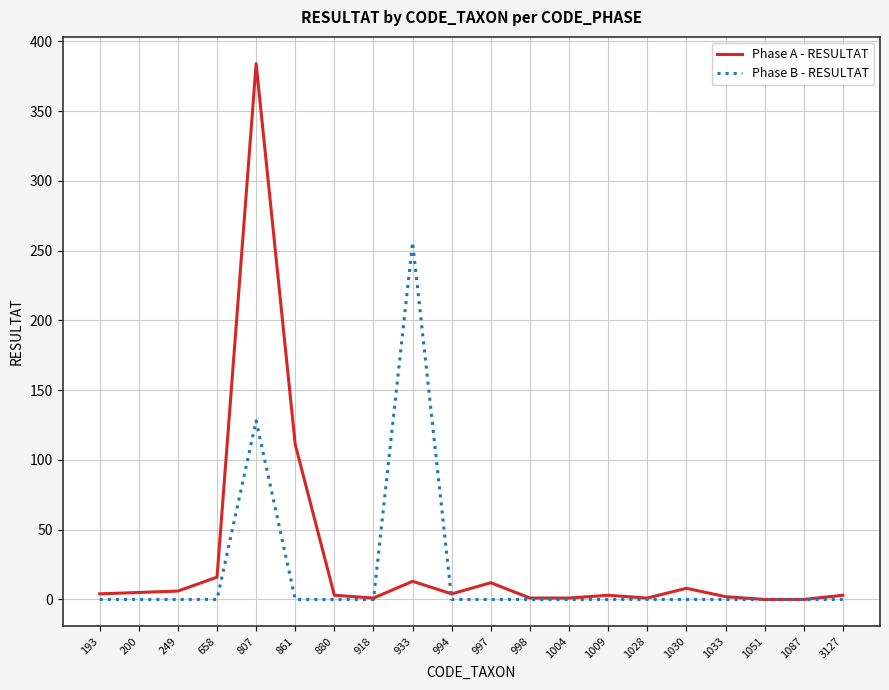

Which category has the highest value across all series?

807